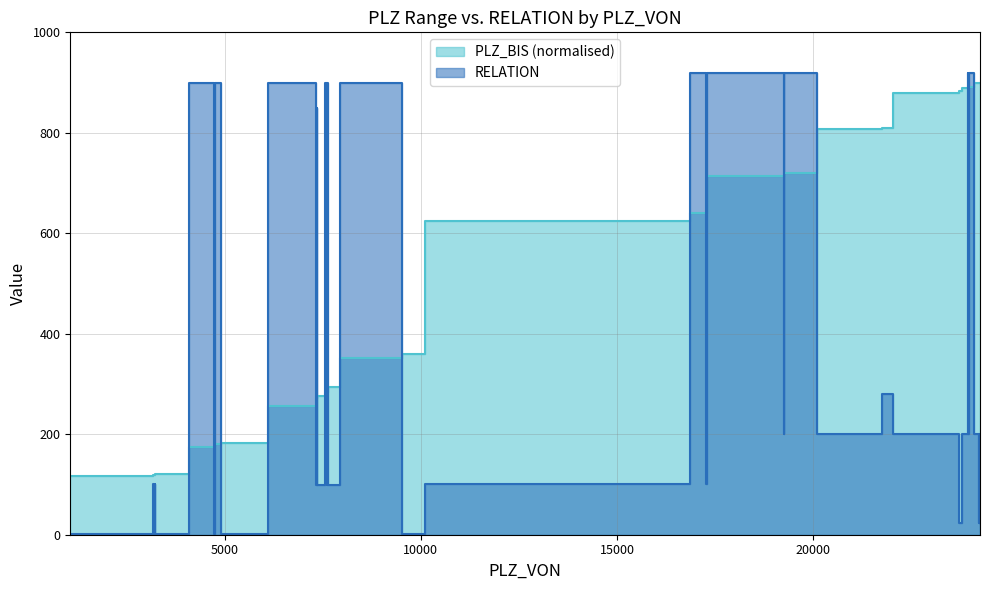

True or false: PLZ_BIS has a value of 124.7 at 4758.

False